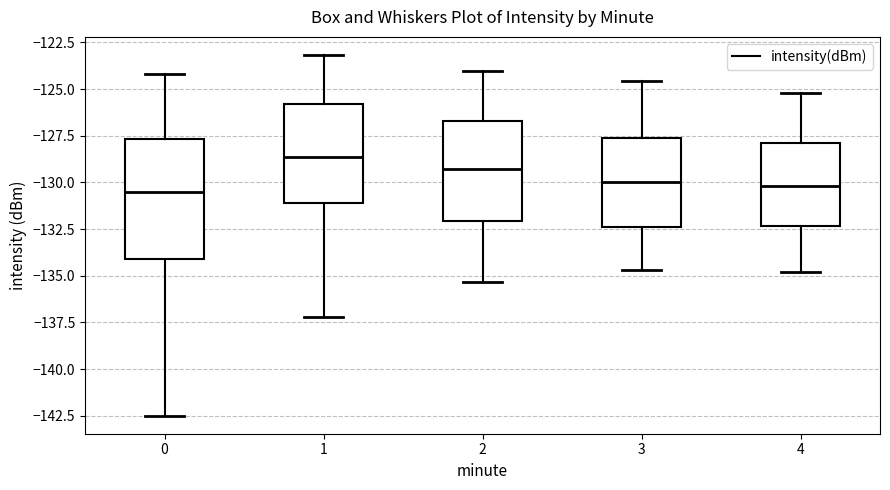

Reading left to right, transcribe this box plot: for each box, give where its median line is, the range the box spans, and where its two whiskers end, as read against the y-axis. The values are not printed on the chart, so give them approximately, as read against the axis.

0: median -130.5, box -134.0 to -127.5, whiskers -142.5 to -124.0
1: median -128.5, box -131.0 to -126.0, whiskers -137.0 to -123.0
2: median -129.5, box -132.0 to -126.5, whiskers -135.5 to -124.0
3: median -130.0, box -132.5 to -127.5, whiskers -134.5 to -124.5
4: median -130.0, box -132.5 to -128.0, whiskers -135.0 to -125.0